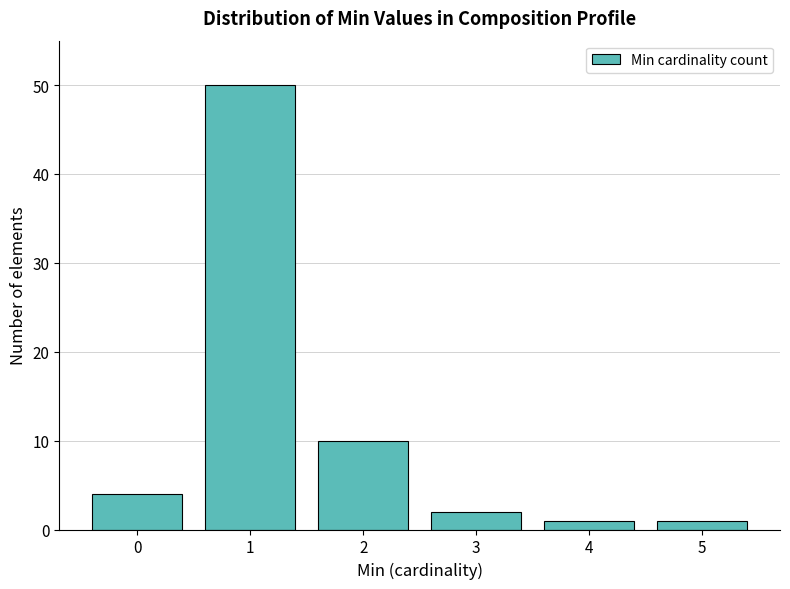

Reading right to left, what are all the values shown in this chart?

5=1	4=1	3=2	2=10	1=50	0=4